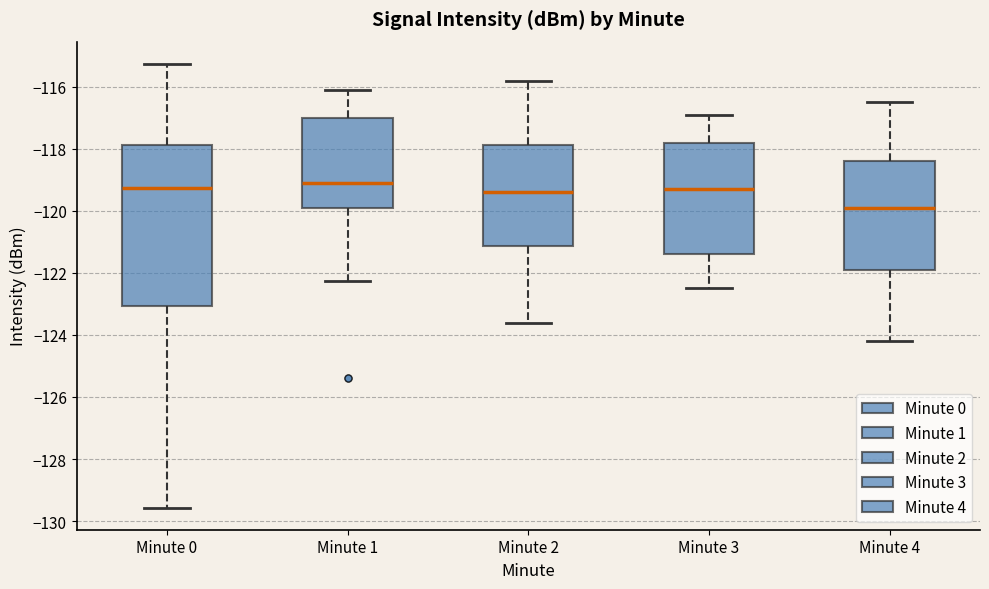

Where is the upper edge of the box for Minute 4 on the y-axis? The values are not printed on the chart, so give them approximately, as read against the axis.

-118.4